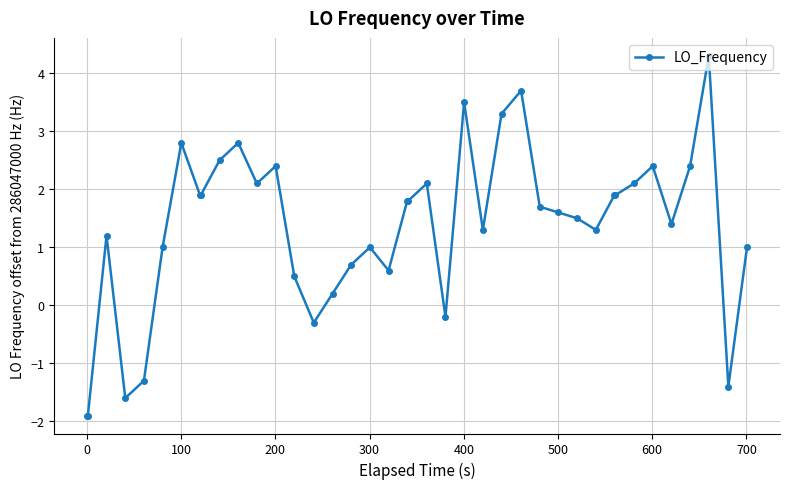

What is the smallest value displayed?

-1.9